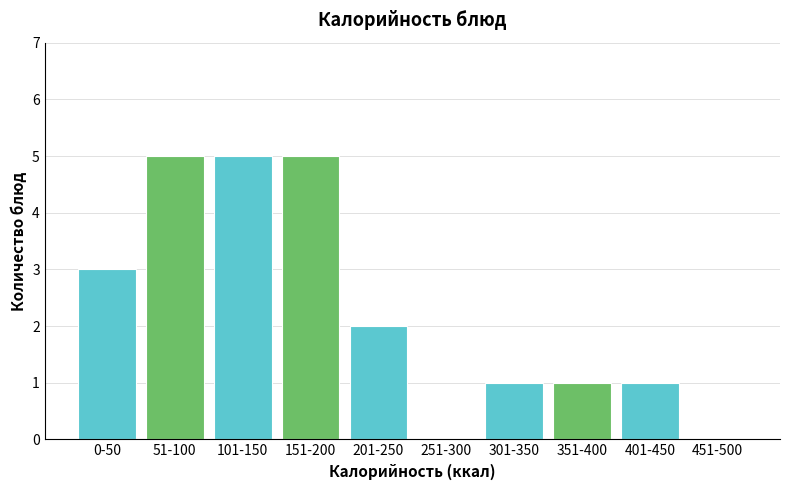

Reading left to right, list all the values displayed in this chart.

0-50=3	51-100=5	101-150=5	151-200=5	201-250=2	251-300=0	301-350=1	351-400=1	401-450=1	451-500=0